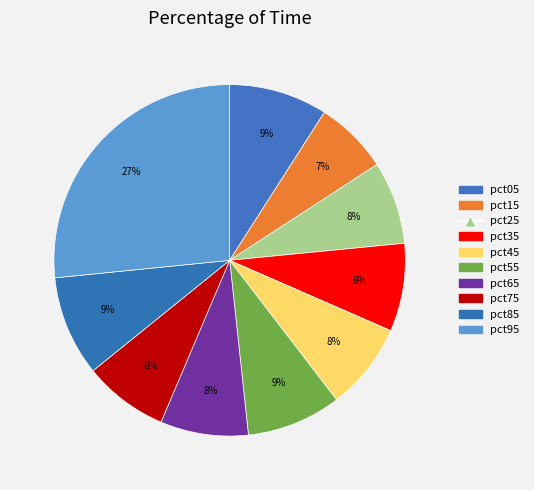

Count the number of slices in the pie.

10